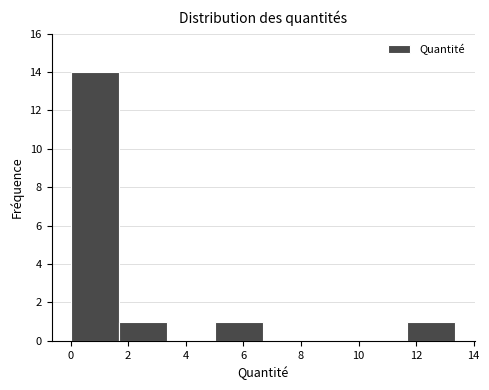

What is the height of the bar covering 5.0 to 6.6 on the x-axis? Neither the bar edges nor the heights are printed on the chart, so give them approximately, as read against the axes.

1